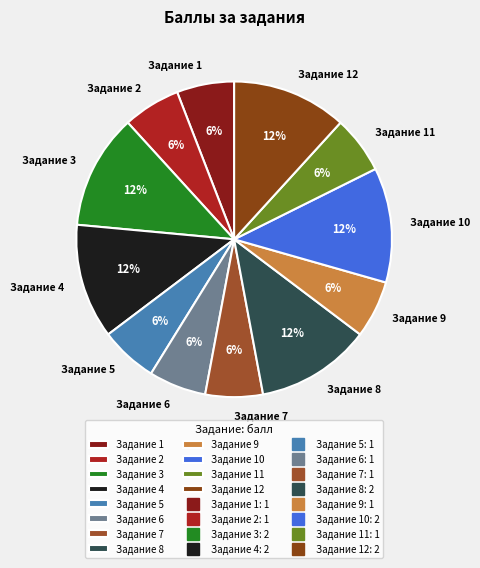

What is the ratio of the value at Задание 3 to the value at Задание 5?

2.0